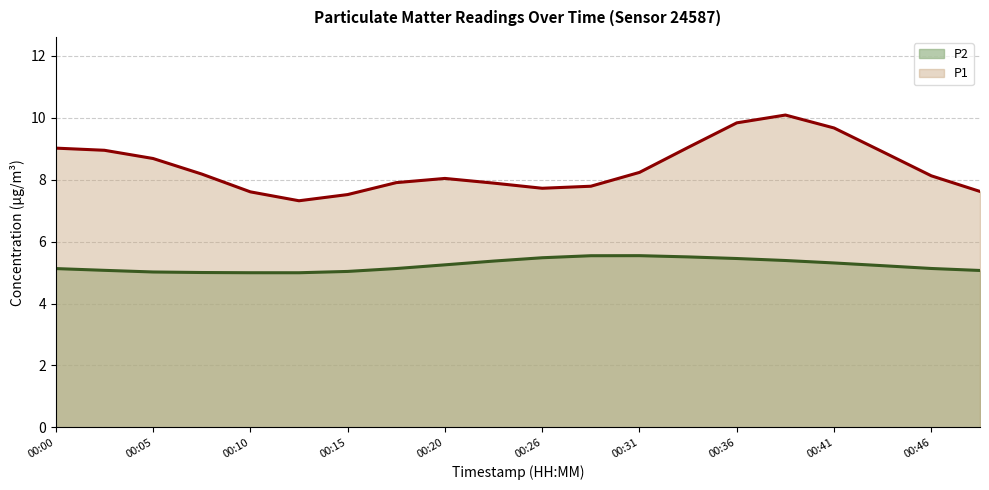

Between 00:13 and 00:00, which is larger?

00:00